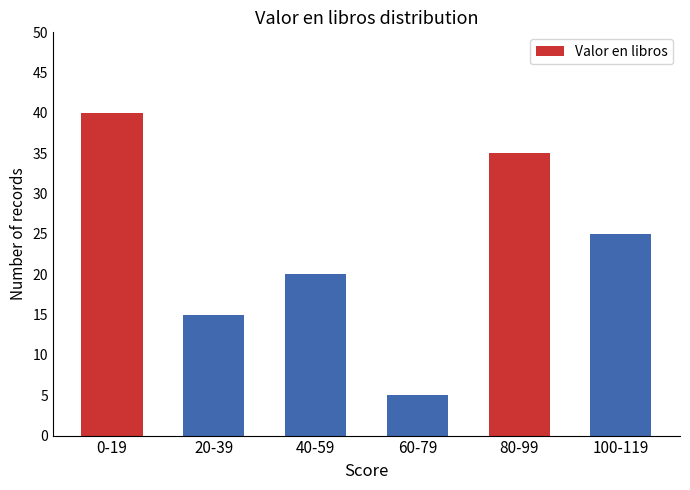

Reading left to right, what are all the values shown in this chart?

0-19=40	20-39=15	40-59=20	60-79=5	80-99=35	100-119=25